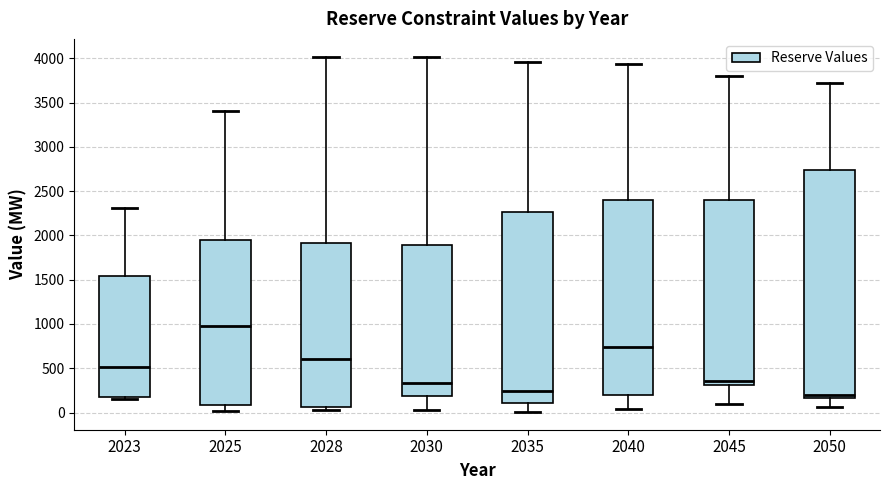

Reading left to right, transcribe this box plot: for each box, give where its median line is, the range the box spans, and where its two whiskers end, as read against the y-axis. The values are not printed on the chart, so give them approximately, as read against the axis.

2023: median 500, box 200 to 1550, whiskers 150 to 2300
2025: median 950, box 100 to 1950, whiskers 0 to 3400
2028: median 600, box 50 to 1900, whiskers 50 (just below the box's lower edge) to 4000
2030: median 350, box 200 to 1900, whiskers 50 to 4000
2035: median 250, box 100 to 2250, whiskers 0 to 3950
2040: median 750, box 200 to 2400, whiskers 50 to 3950
2045: median 350, box 300 to 2400, whiskers 100 to 3800
2050: median 200, box 150 to 2750, whiskers 50 to 3700